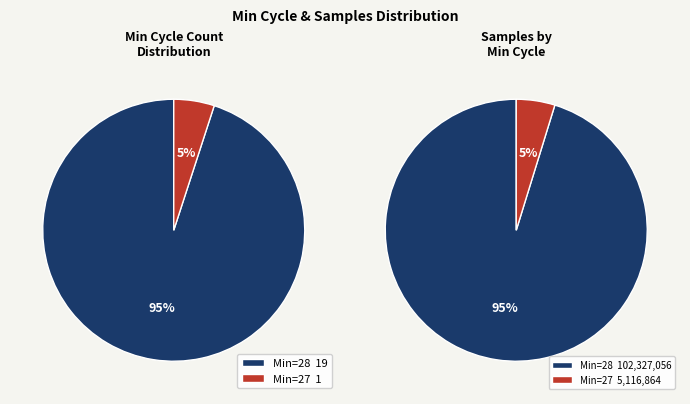

Which has a higher value, 28 or 28?

28